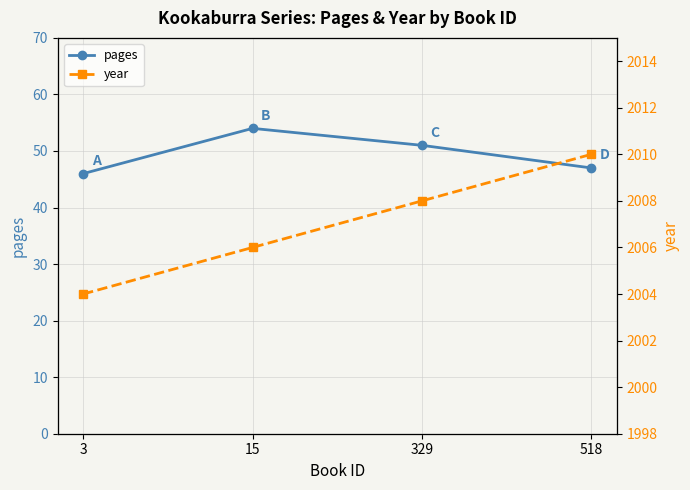

True or false: pages and year intersect in this chart.

False